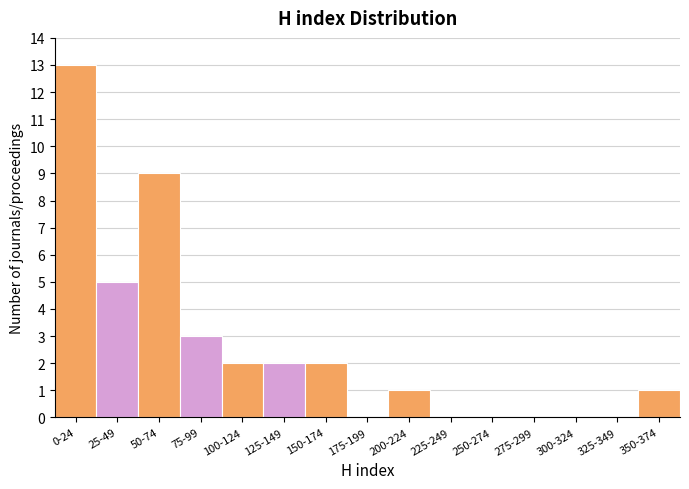

Reading left to right, extract all data points from this chart.

0-24=13	25-49=5	50-74=9	75-99=3	100-124=2	125-149=2	150-174=2	175-199=0	200-224=1	225-249=0	250-274=0	275-299=0	300-324=0	325-349=0	350-374=1